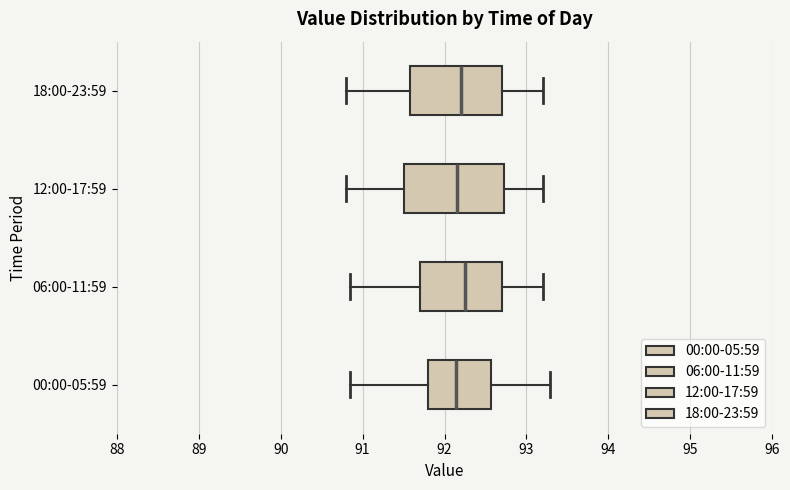

Where does the left whisker of the box for 00:00-05:59 end on the x-axis? The values are not printed on the chart, so give them approximately, as read against the axis.

90.9